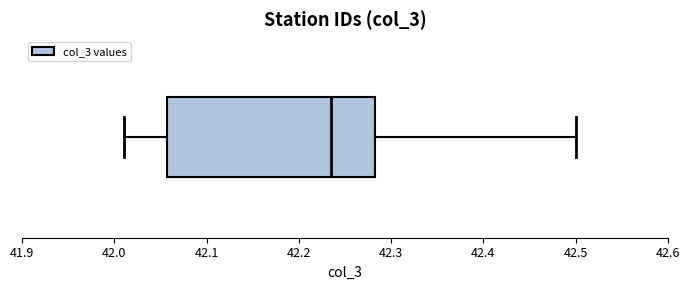

Transcribe this box plot: give where the median line is, the range the box spans, and where the two whiskers end, as read against the x-axis. The values are not printed on the chart, so give them approximately, as read against the axis.

median 42.24, box 42.06 to 42.28, whiskers 42.01 to 42.50